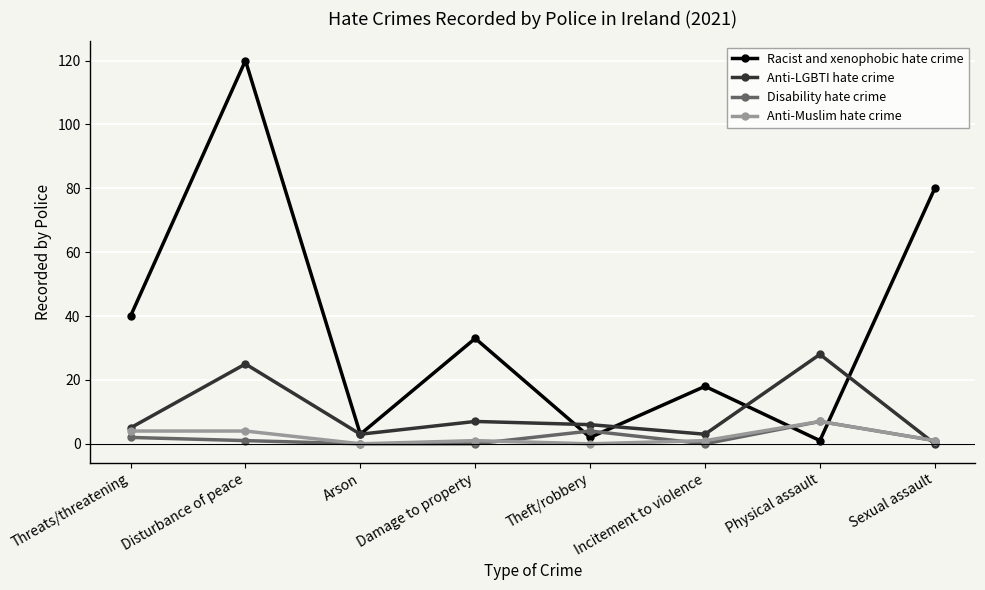

How many Disability hate crime values are between 0 and 4?

7